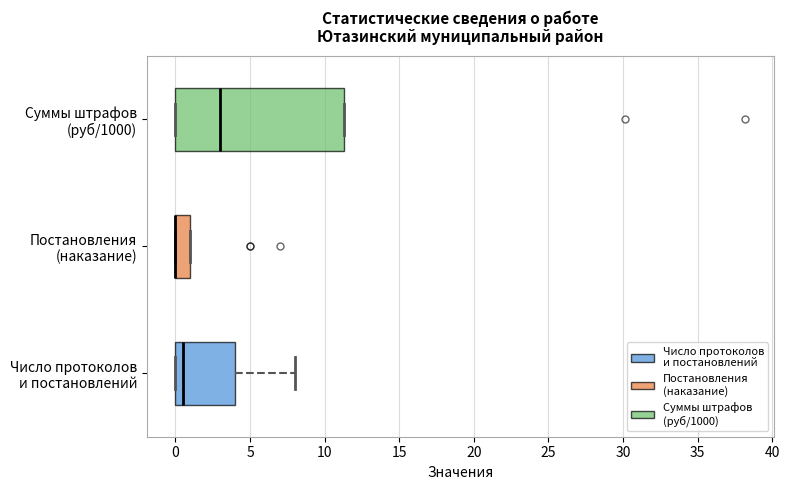

Comparing the boxes themselves (not the whiskers), which one is the widest?

Суммы штрафов (руб/1000)